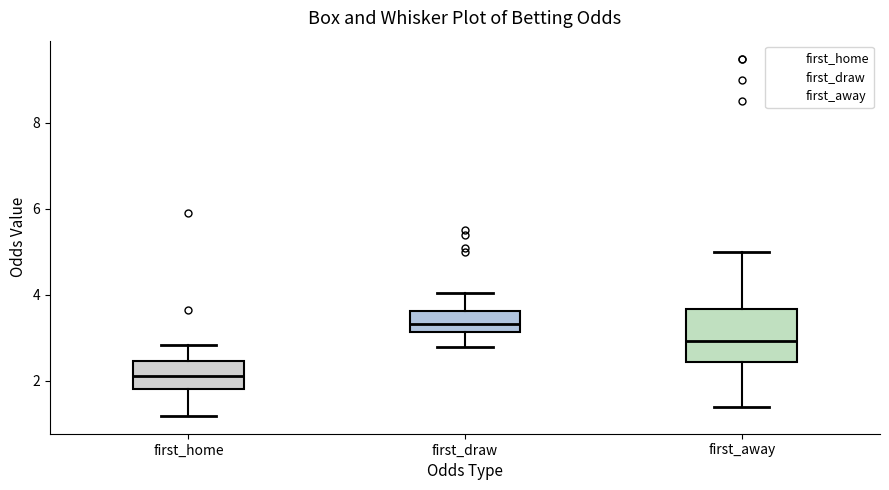

Where does the upper whisker of the box for first_away end on the y-axis? The values are not printed on the chart, so give them approximately, as read against the axis.

5.0